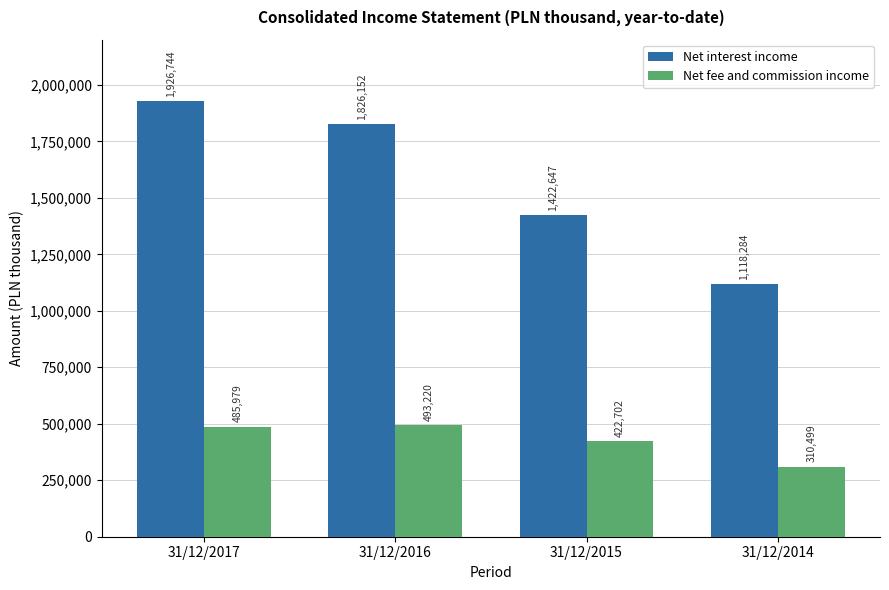

How many groups of bars are there?

4